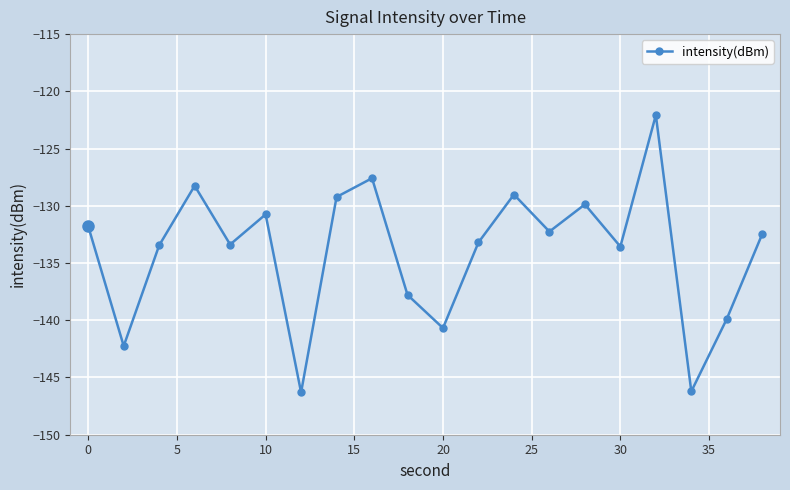

What is the average value?

-134.0